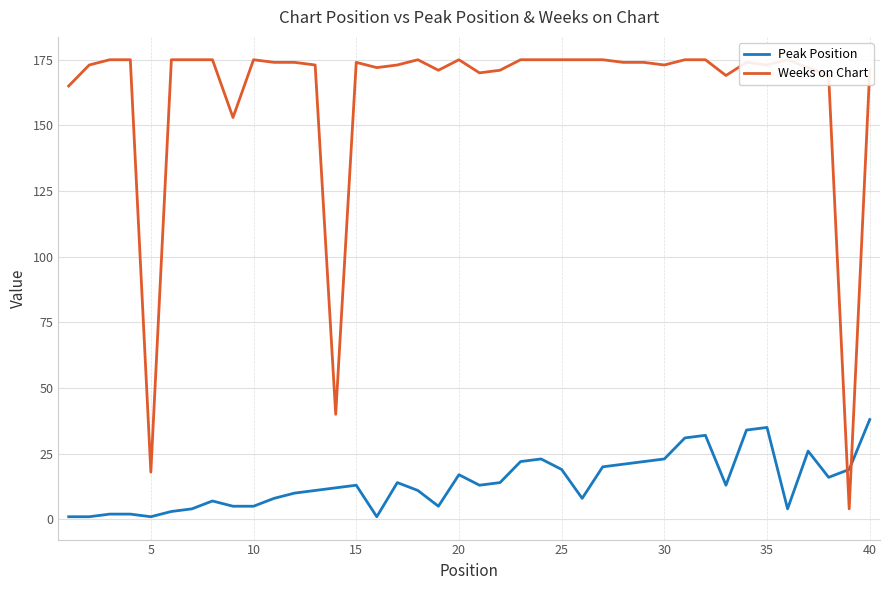

What is the value of the Weeks on Chart point at the 8th from the left?

175